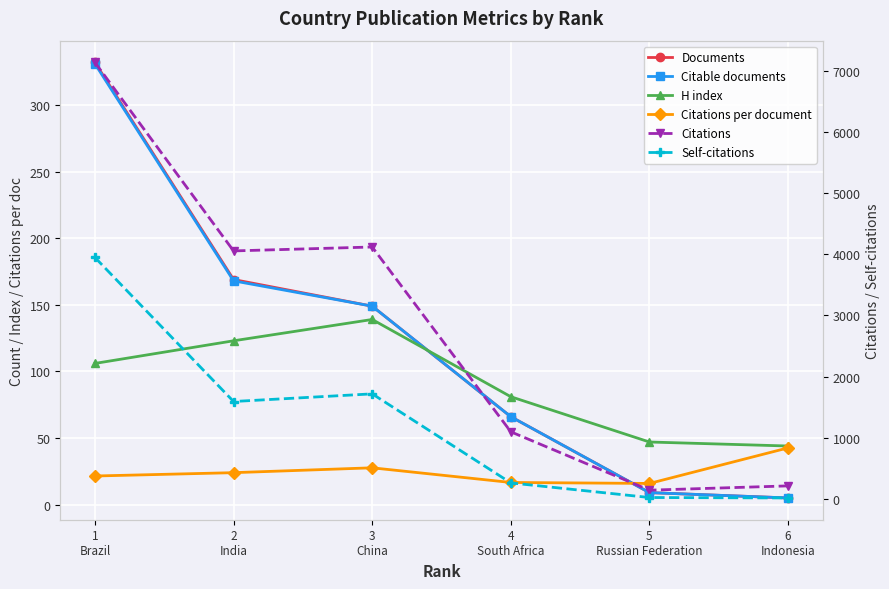

How many lines are shown in the chart?

6